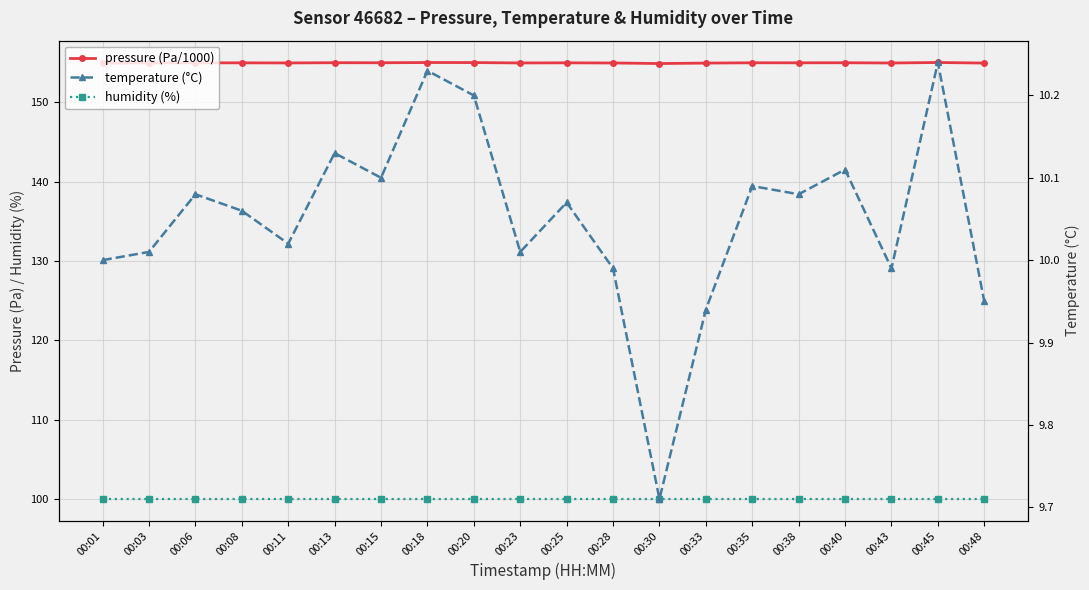

What is the difference between the highest and lowest values at 00:18?

144.8